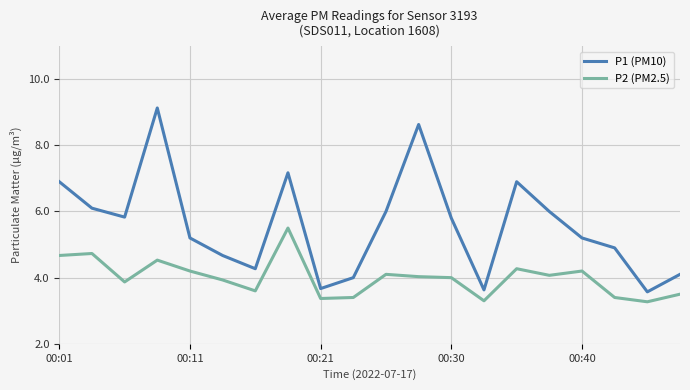

What is the difference between the maximum and minimum values in the P1 (PM10) series?

5.6